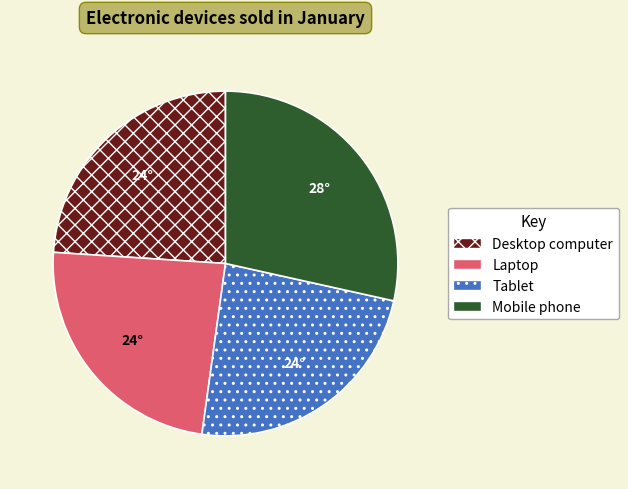

True or false: Laptop accounts for 24% of the total.

True